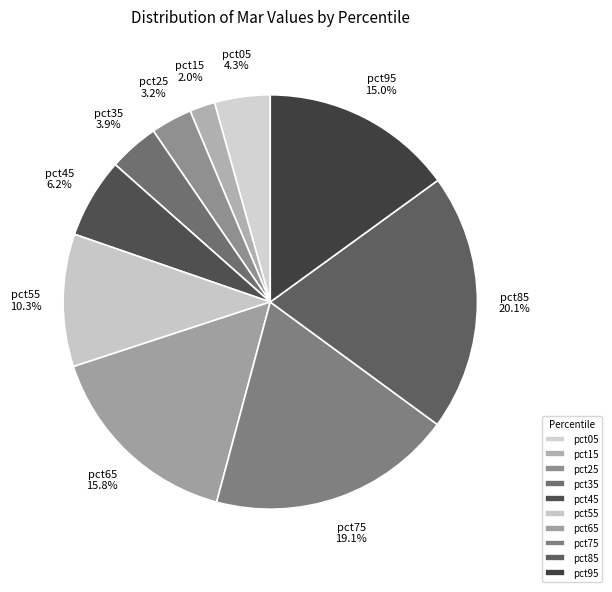

What is the total percentage of pct35 and pct65?

19.7%